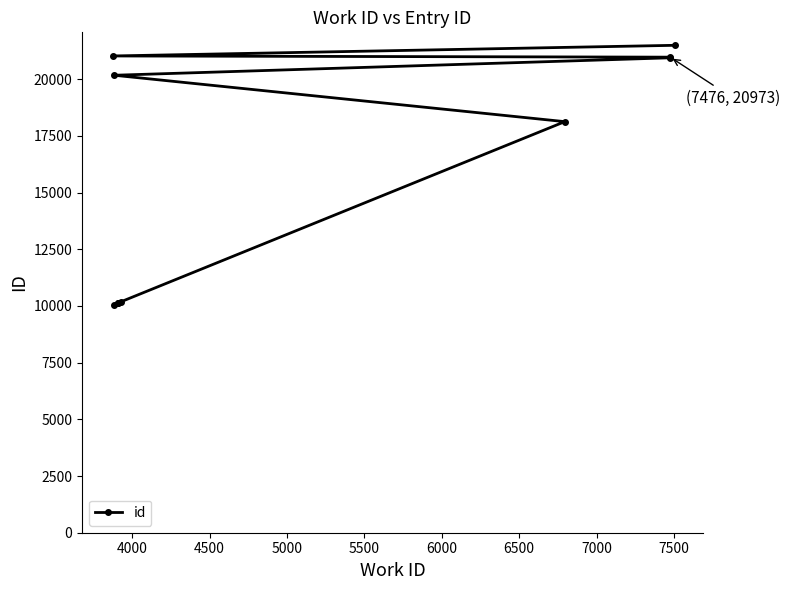

The chart shows a value of 11306 at 6000. True or false?

False